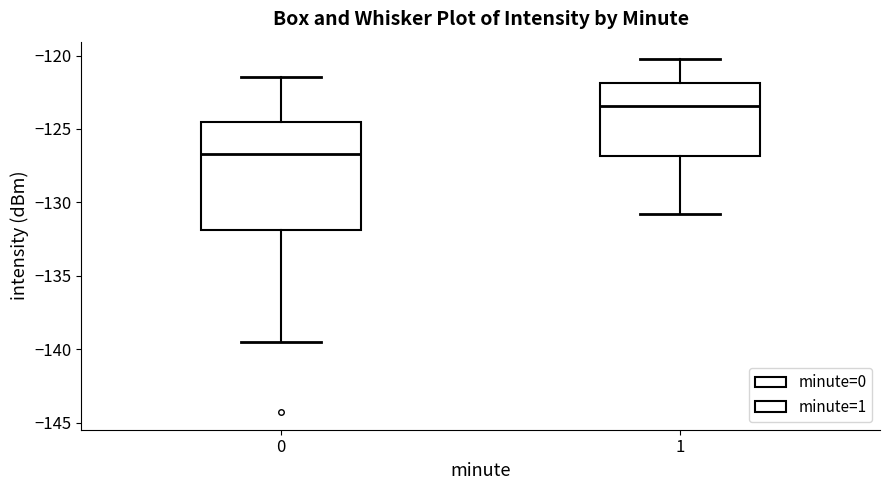

Reading left to right, transcribe this box plot: for each box, give where its median line is, the range the box spans, and where its two whiskers end, as read against the y-axis. The values are not printed on the chart, so give them approximately, as read against the axis.

0: median -126.5, box -132.0 to -124.5, whiskers -139.5 to -121.5
1: median -123.5, box -127.0 to -122.0, whiskers -131.0 to -120.5